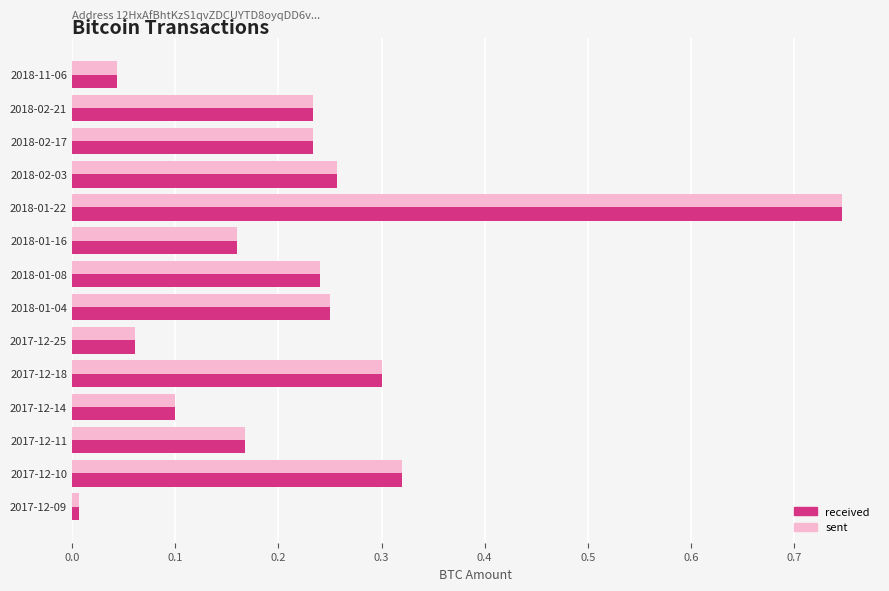

True or false: received has a value of 0.4 at 2018-01-08.

False